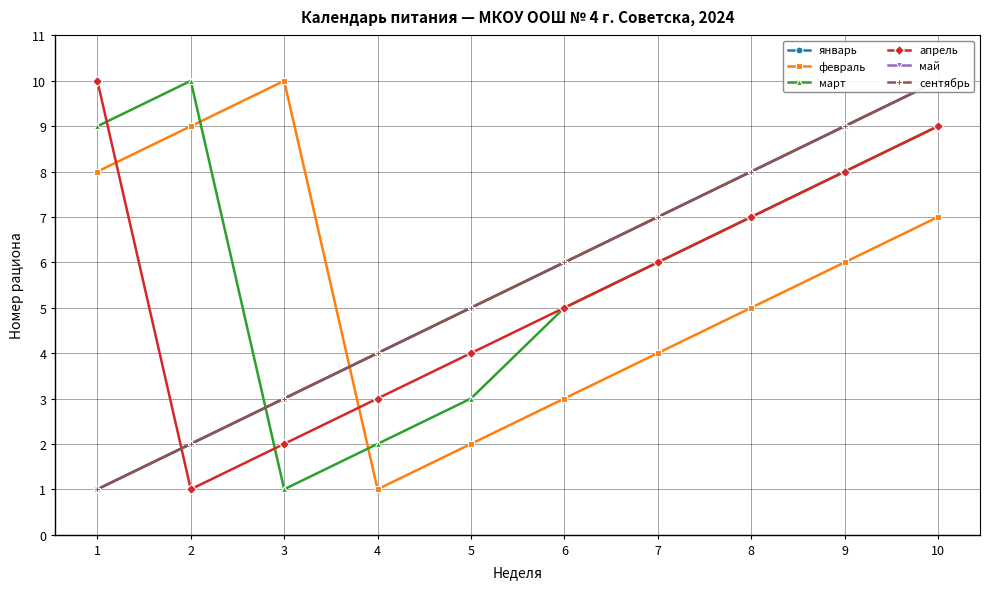

What is the difference between the апрель values at 9 and 5?

4